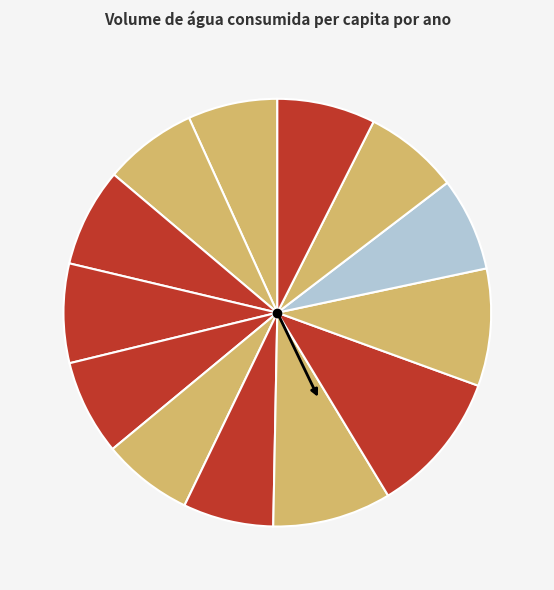

To the nearest percent, what is the average slice percentage?

8%